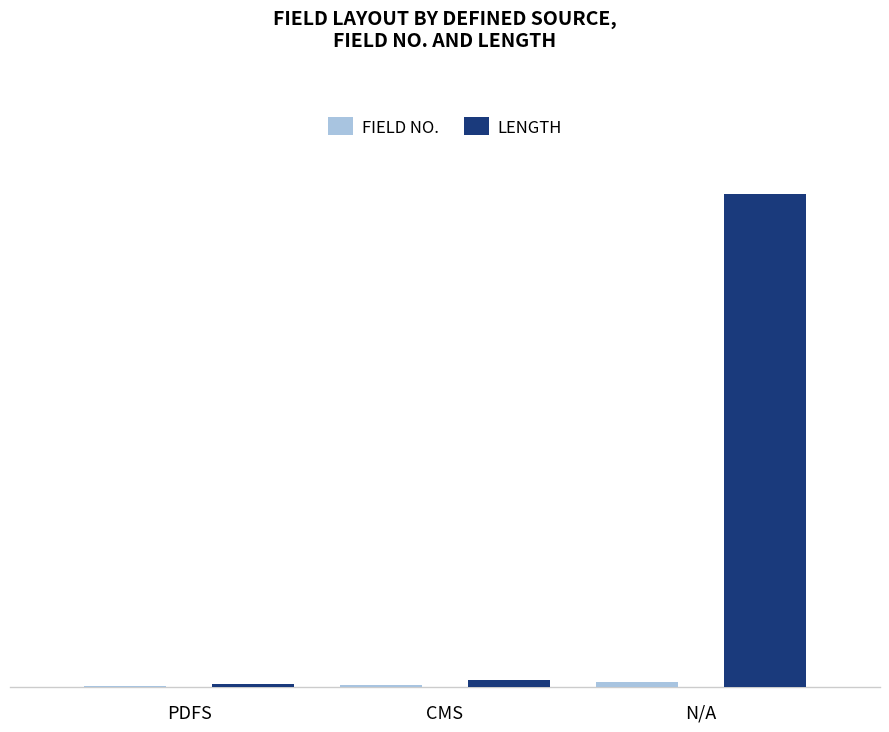

Does the chart contain stacked bars?

No